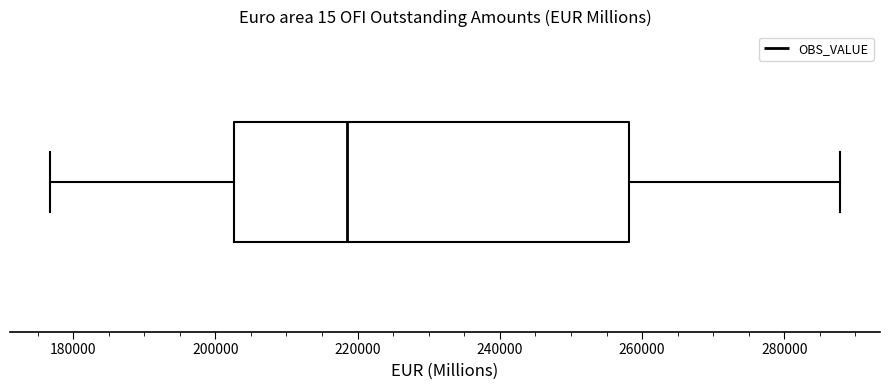

Read this box plot against the x-axis: the position of the median line, the range covered by the box, and the ends of both whiskers. The values are not printed on the chart, so give them approximately, as read against the axis.

median 218000, box 202000 to 258000, whiskers 176000 to 288000